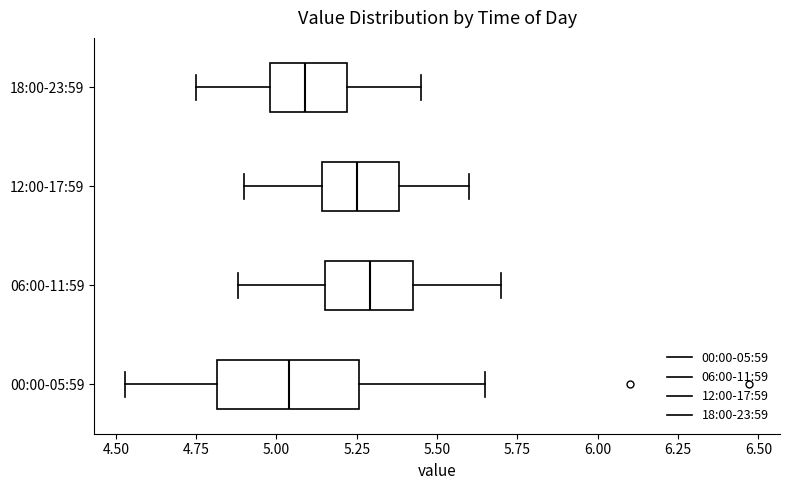

Reading bottom to top, read every box against the x-axis: the position of its median line, the range the box covers, and the ends of its whiskers. The values are not printed on the chart, so give them approximately, as read against the axis.

00:00-05:59: median 5.05, box 4.80 to 5.25, whiskers 4.55 to 5.65
06:00-11:59: median 5.30, box 5.15 to 5.45, whiskers 4.90 to 5.70
12:00-17:59: median 5.25, box 5.15 to 5.40, whiskers 4.90 to 5.60
18:00-23:59: median 5.10, box 5.00 to 5.20, whiskers 4.75 to 5.45